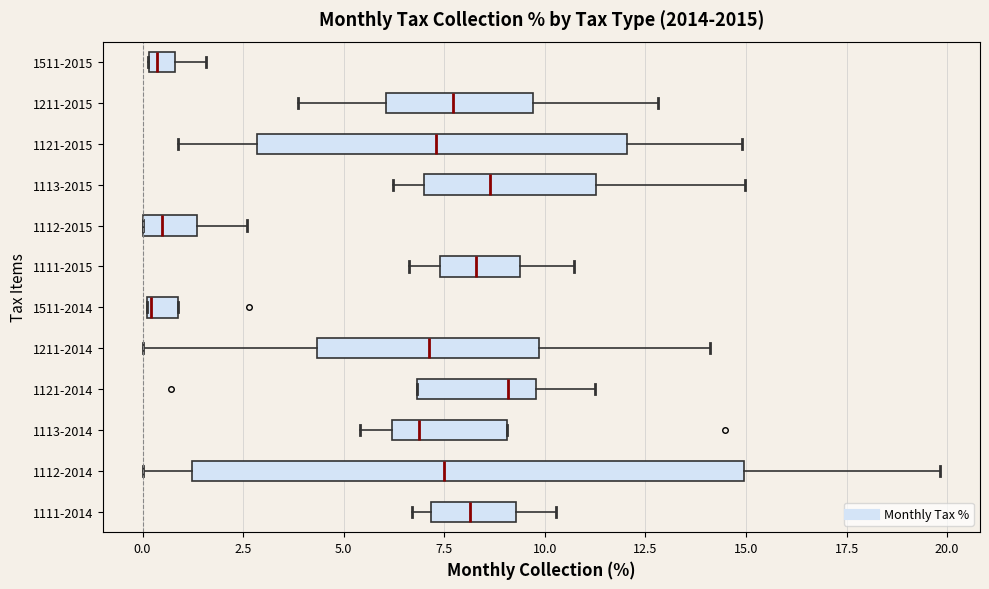

Where does the right whisker of the box for 1113-2015 end on the x-axis? The values are not printed on the chart, so give them approximately, as read against the axis.

15.0